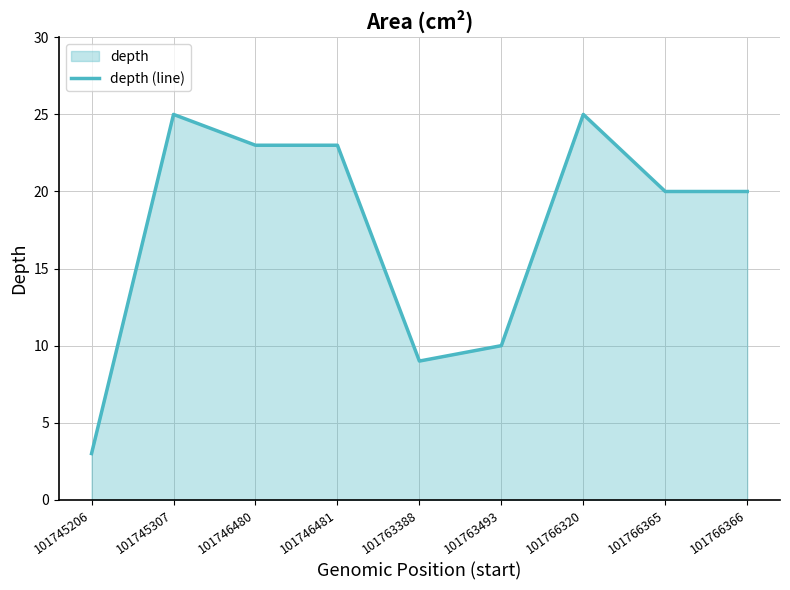

What is the change in value from 101763493 to 101766320?

+15